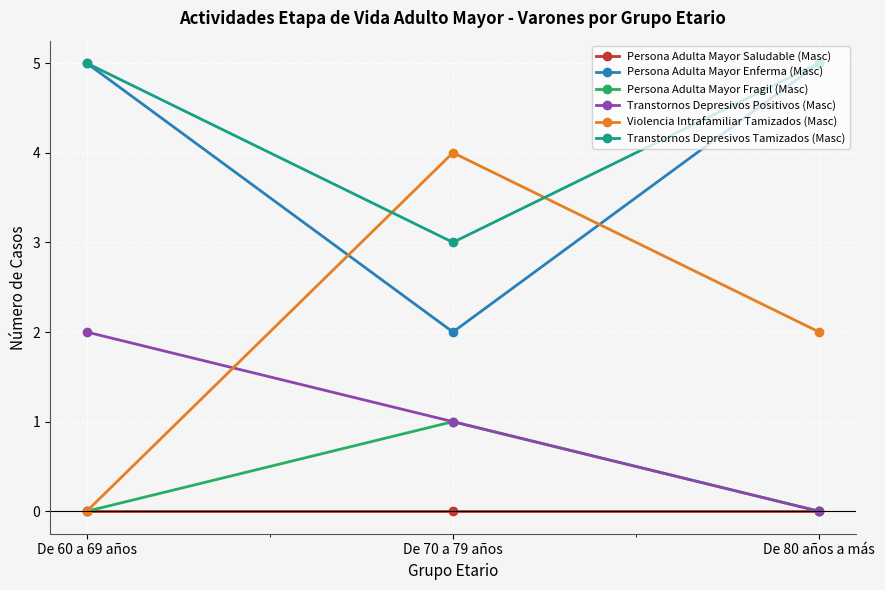

List the labels in order of Violencia Intrafamiliar Tamizados (Masc) value, smallest first.

De 60 a 69 años, De 80 años a más, De 70 a 79 años